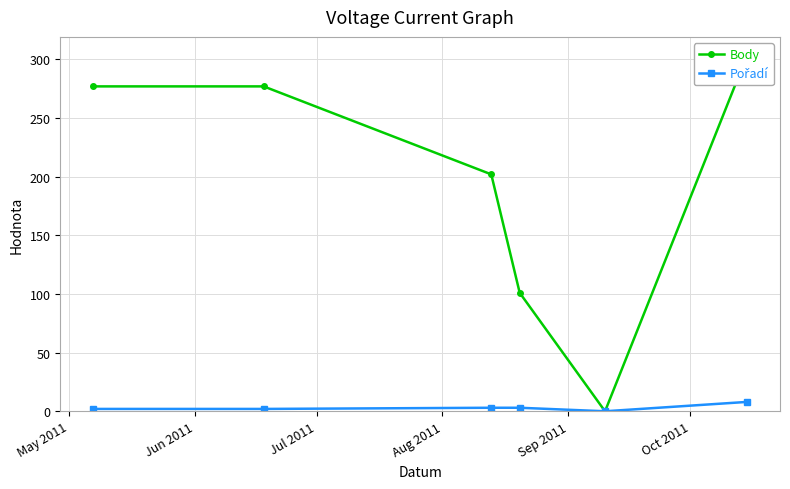

What is the difference between the second highest and second lowest values in the Body series?

176